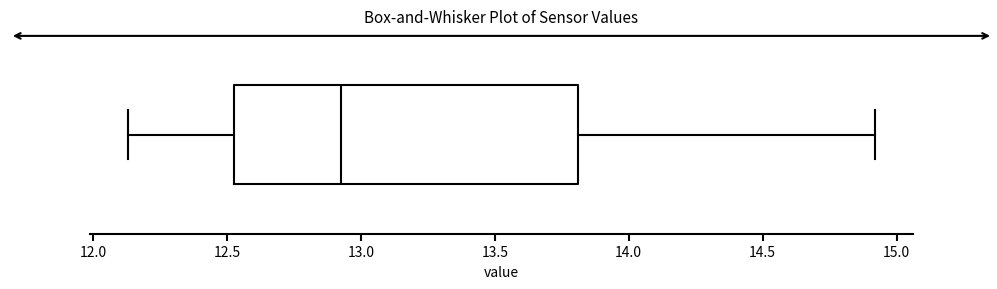

Where does the median line of the box sit on the x-axis? The values are not printed on the chart, so give them approximately, as read against the axis.

12.95